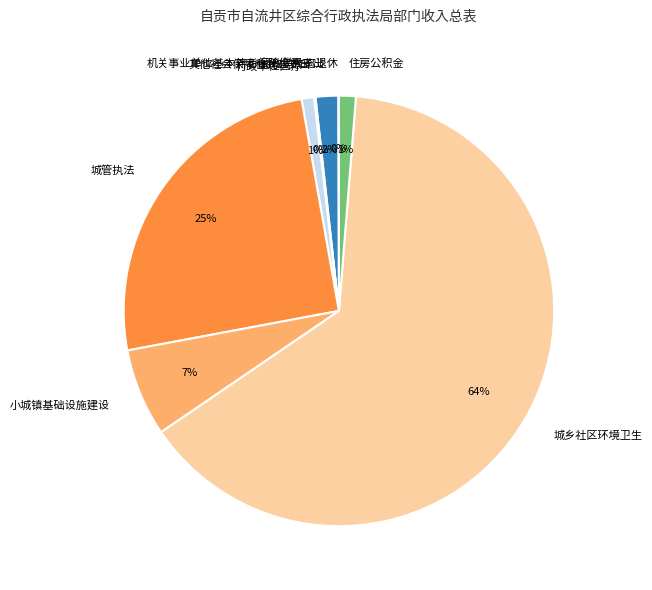

True or false: 城管执法 accounts for 25% of the total.

True